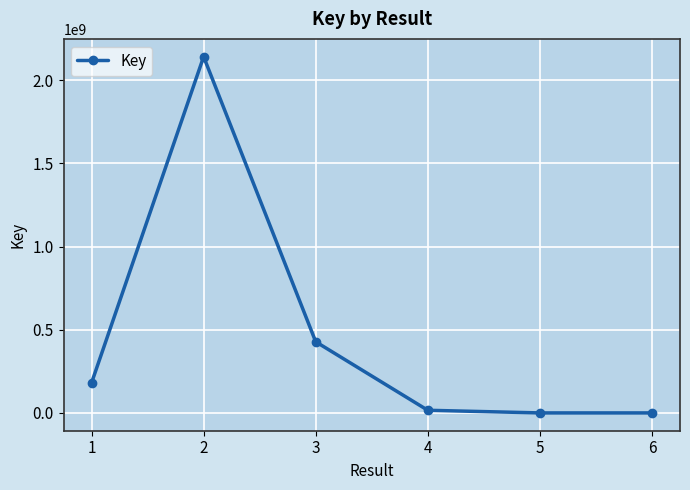

What is the value of the 1st point from the left?

180880920